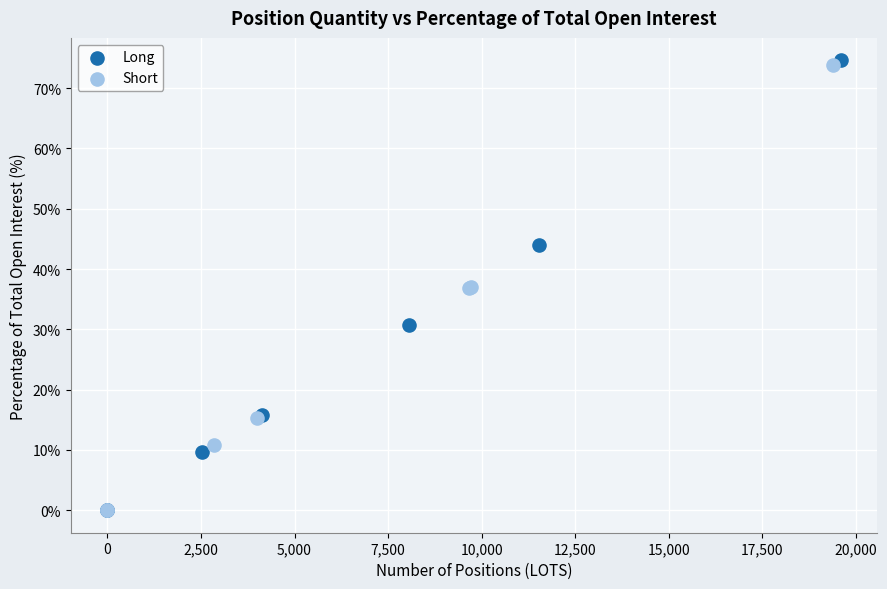

Which series has the widest spread of Y values?

Long